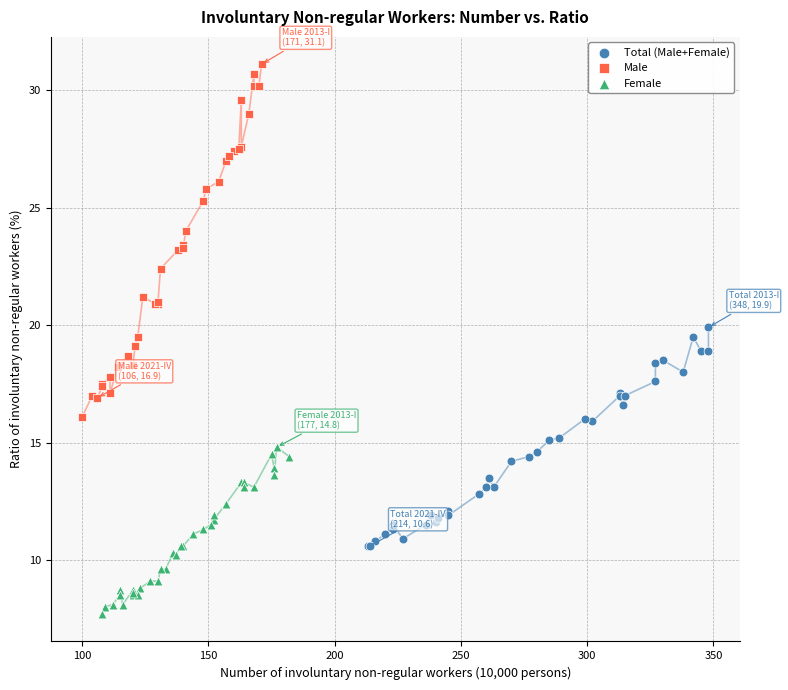

Which series contains the highest Y value?

Male